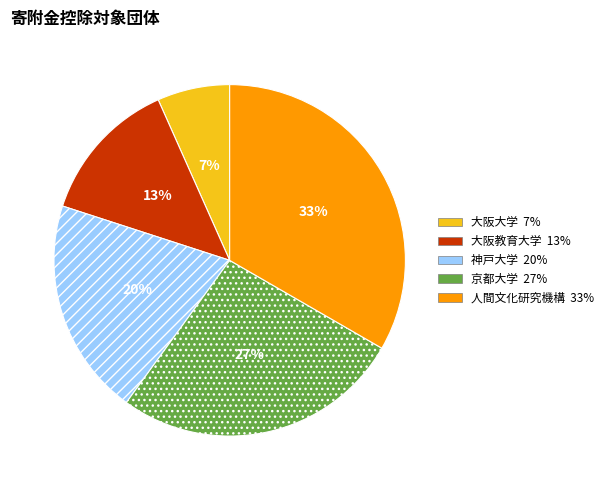

To the nearest percent, what is the average slice percentage?

20%